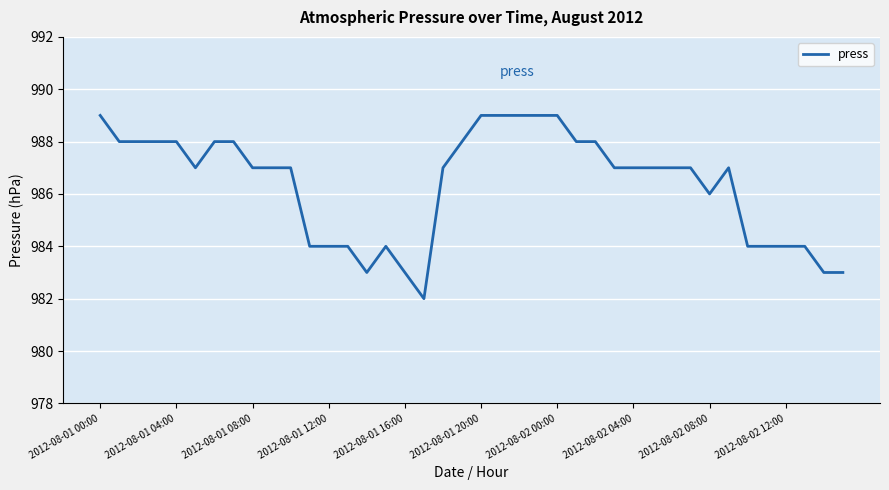

What is the smallest value displayed?

982